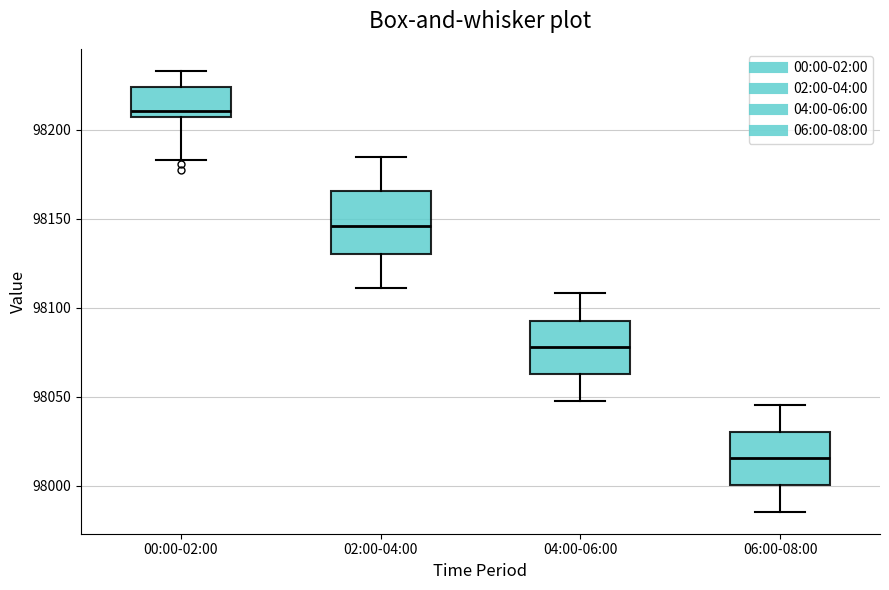

Which box has the lowest median line?

06:00-08:00